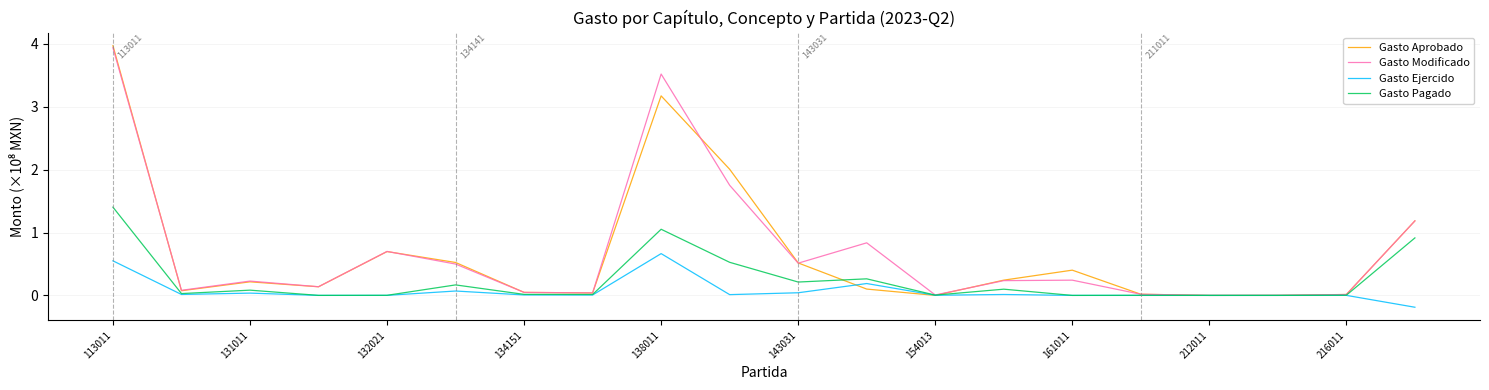

How many lines are shown in the chart?

4